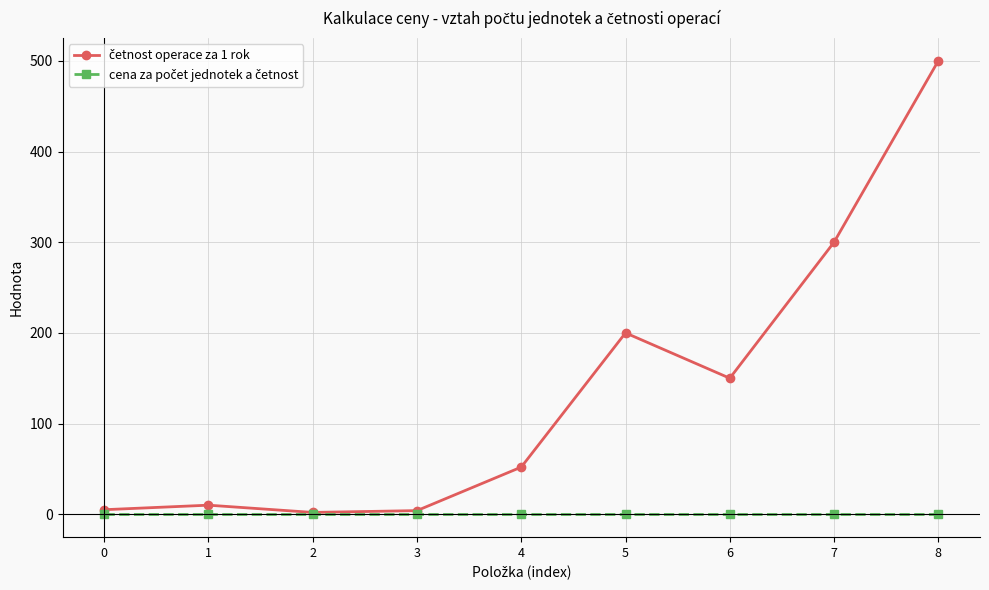

Where does the četnost operace za 1 rok series first go above 52?

5